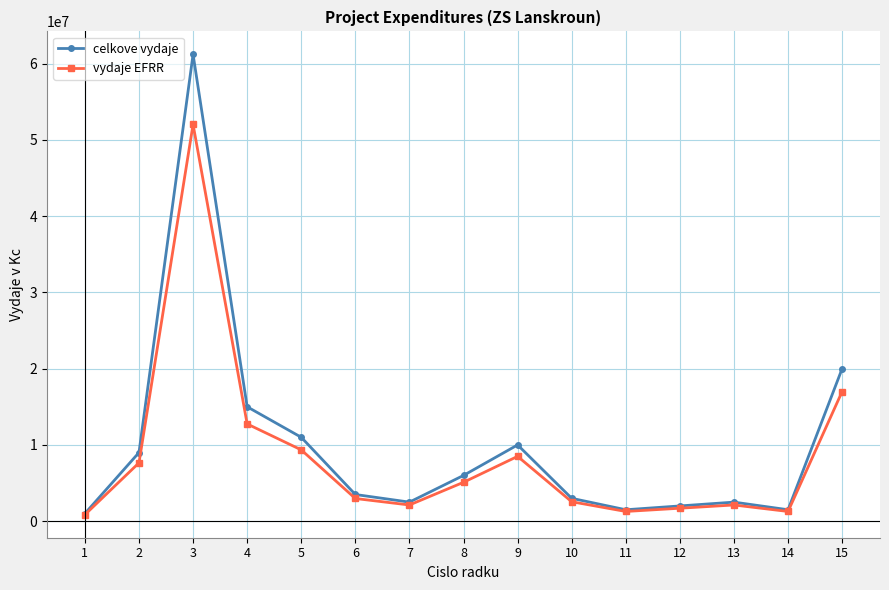

What is the maximum value shown in the chart?

61200000